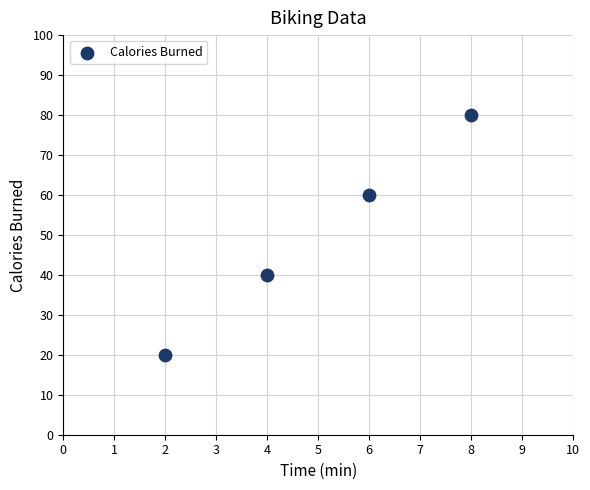

What is the range of Y values (max minus min)?

60